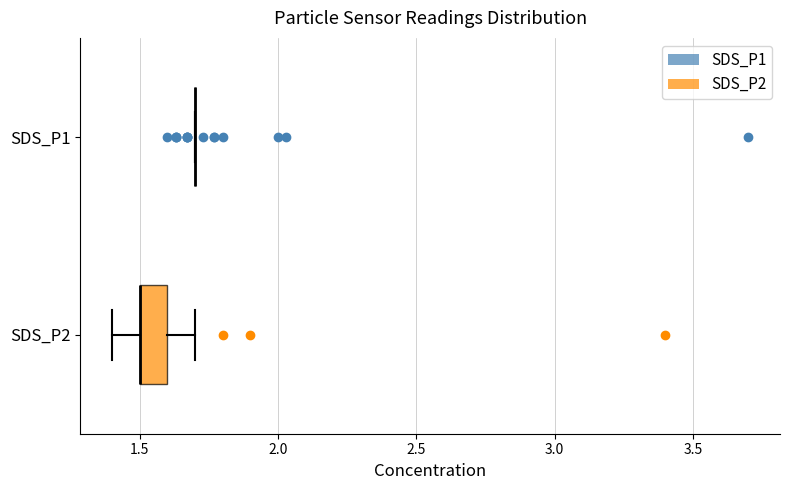

Reading bottom to top, transcribe this box plot: for each box, give where its median line is, the range the box spans, and where its two whiskers end, as read against the x-axis. The values are not printed on the chart, so give them approximately, as read against the axis.

SDS_P2: median 1.5 (drawn on the box's left edge), box 1.5 to 1.6, whiskers 1.4 to 1.7
SDS_P1: box collapsed to a line at 1.7, whiskers 1.7 to 1.7